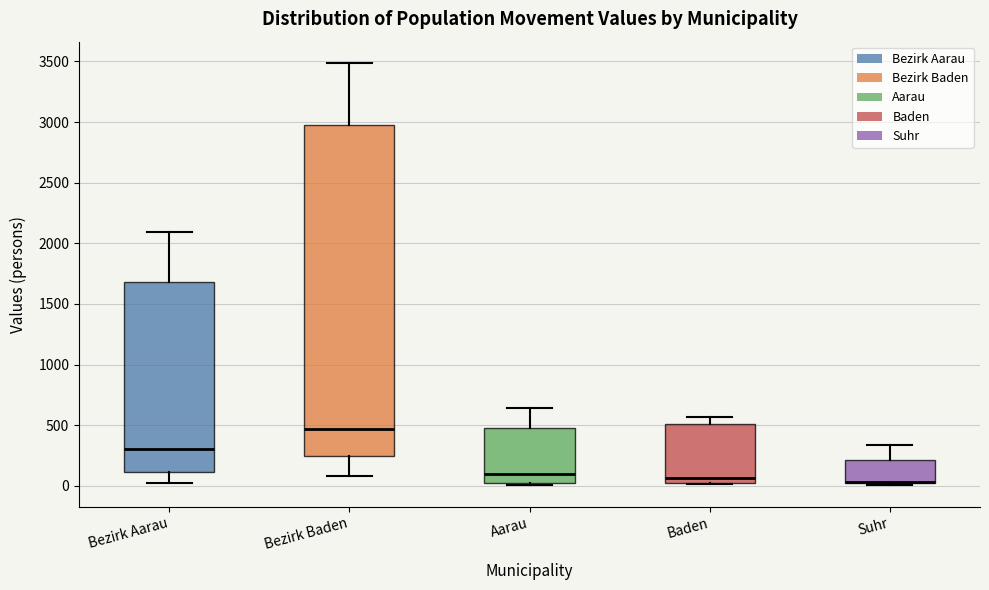

Reading left to right, read every box against the y-axis: the position of its median line, the range the box covers, and the ends of its whiskers. The values are not printed on the chart, so give them approximately, as read against the axis.

Bezirk Aarau: median 300, box 100 to 1700, whiskers 50 to 2100
Bezirk Baden: median 450, box 250 to 3000, whiskers 100 to 3500
Aarau: median 100, box 50 to 450, whiskers 0 to 650
Baden: median 50 (just above the box's lower edge), box 50 to 500, whiskers 0 to 550
Suhr: median 50 (drawn on the box's lower edge), box 50 to 200, whiskers 0 to 350